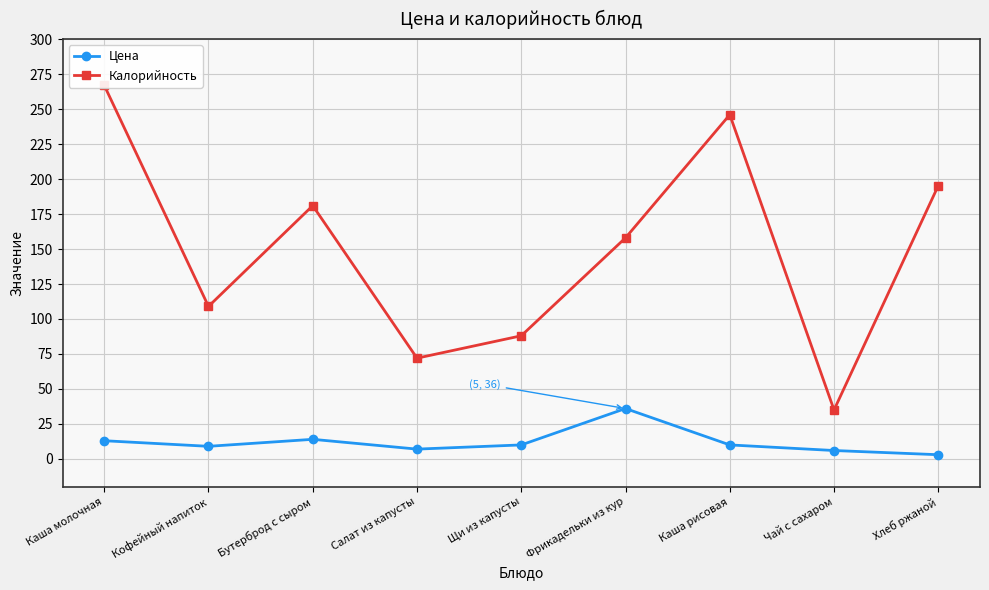

How many values in the Калорийность series exceed 158?

4